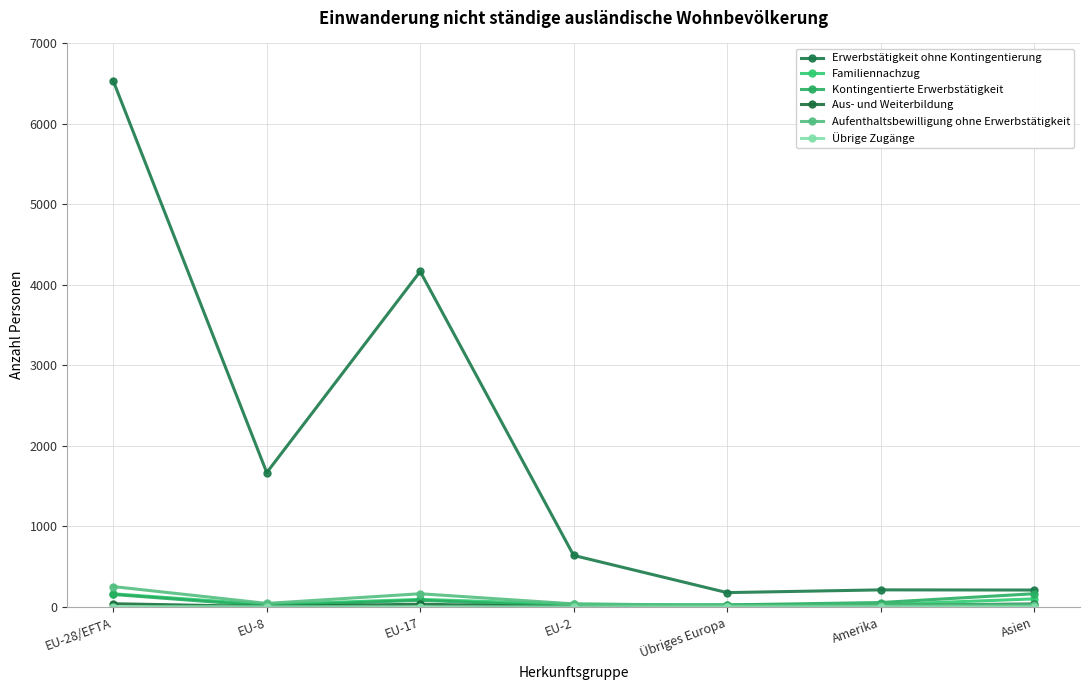

What is the approximate value of Familiennachzug at EU-28/EFTA?

163